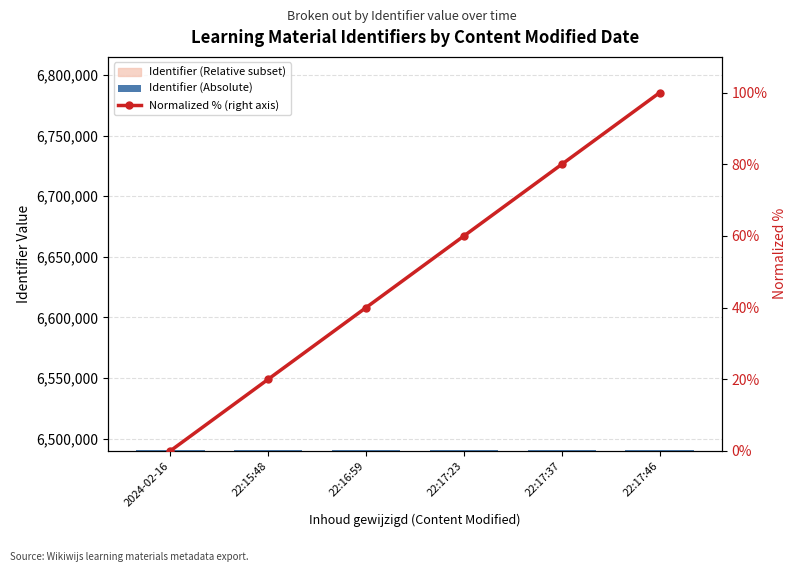

Reading right to left, transcribe all the data shown in this chart.

Identifier (Absolute): 6490429	6490428	6490427	6490426	6490425	6490424
Normalized % (right axis): 100	80	60	40	20	0